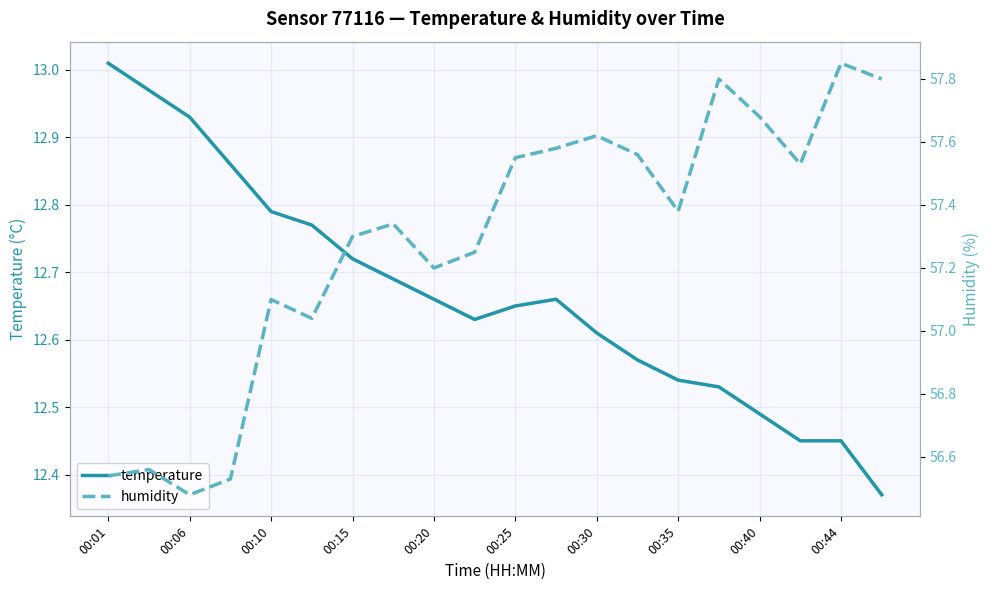

The value of temperature at 00:30 is 19.2. True or false?

False